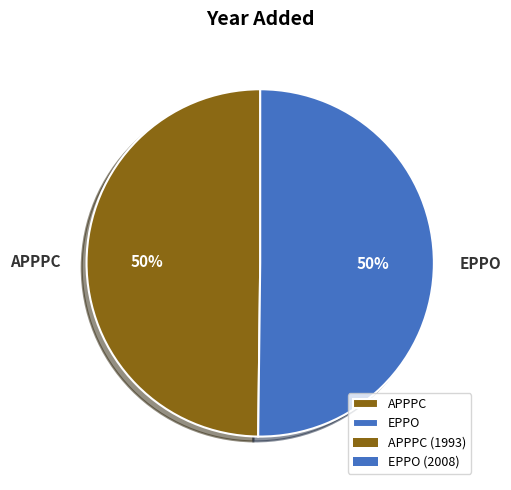

The APPPC slice represents 63% of the pie. True or false?

False